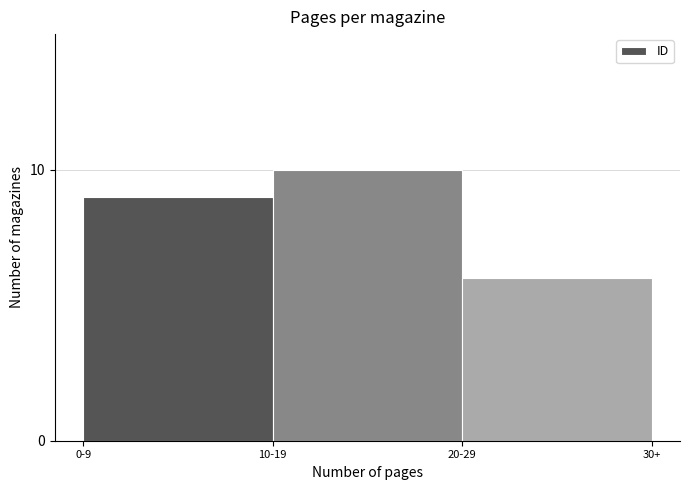

Reading left to right, extract all data points from this chart.

0-9=9	10-19=10	20-29=6